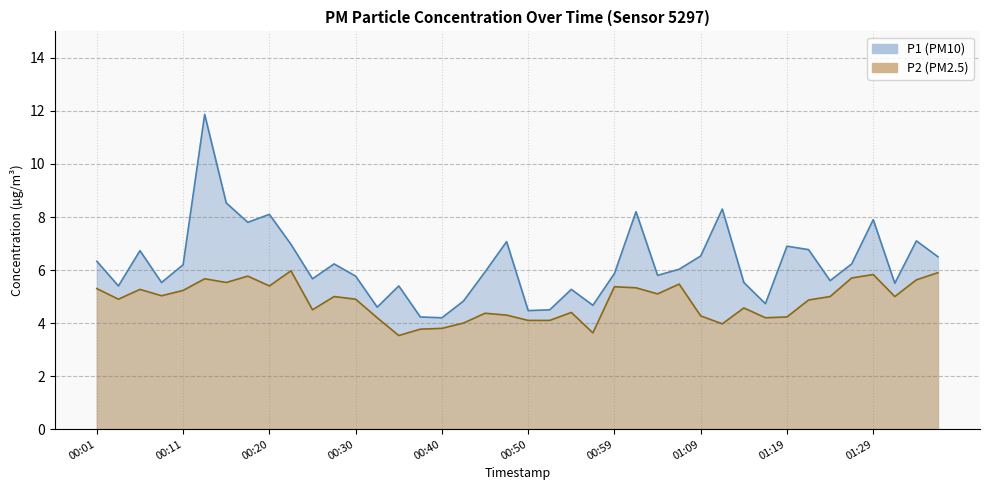

What is the difference between the maximum and minimum values in the P2 series?

2.4